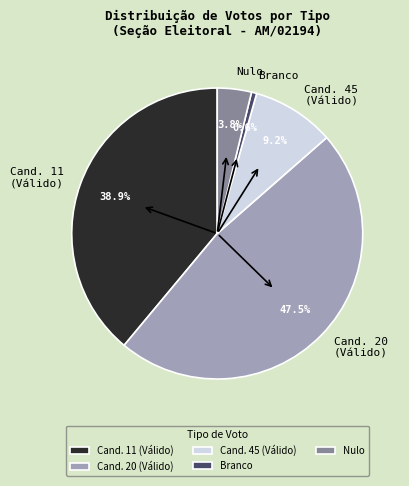

Do Cand. 11 (Válido) and Branco together represent more than half of the pie?

No